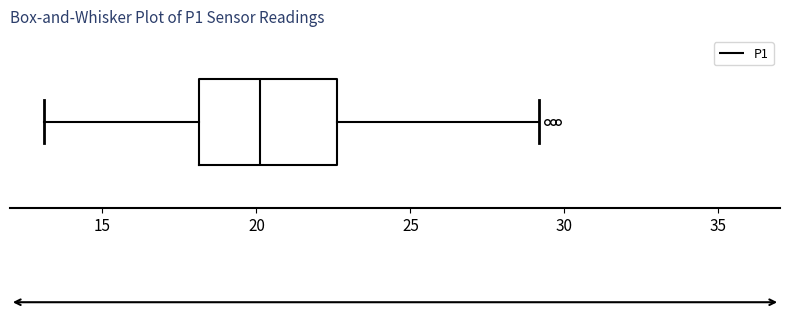

Transcribe this box plot: give where the median line is, the range the box spans, and where the two whiskers end, as read against the x-axis. The values are not printed on the chart, so give them approximately, as read against the axis.

median 20.0, box 18.0 to 22.5, whiskers 13.0 to 29.0